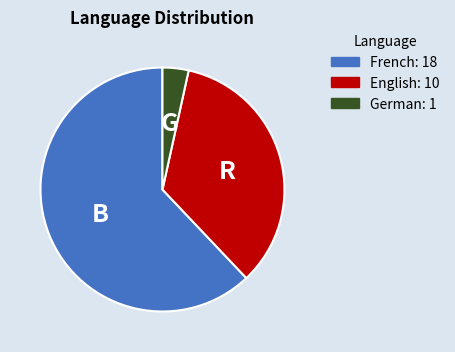

Combined, do English: 10 and German: 1 account for over 50%?

No